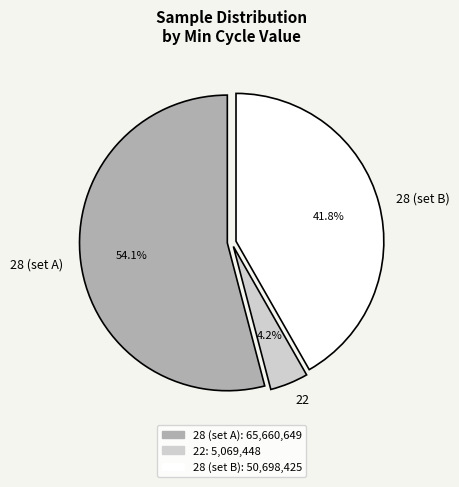

Which slice represents more than half of the pie?

28 (set A)